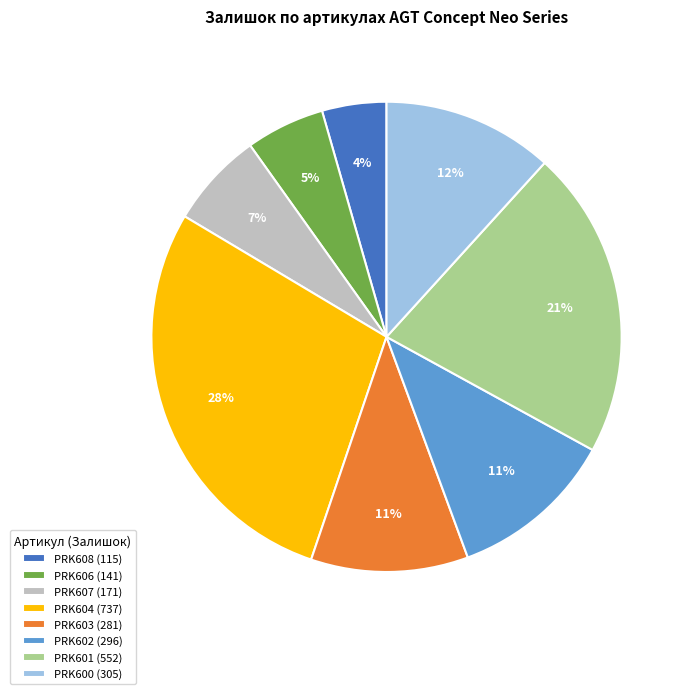

To the nearest percent, what is the difference between the PRK608 and PRK601 slice percentages?

17%